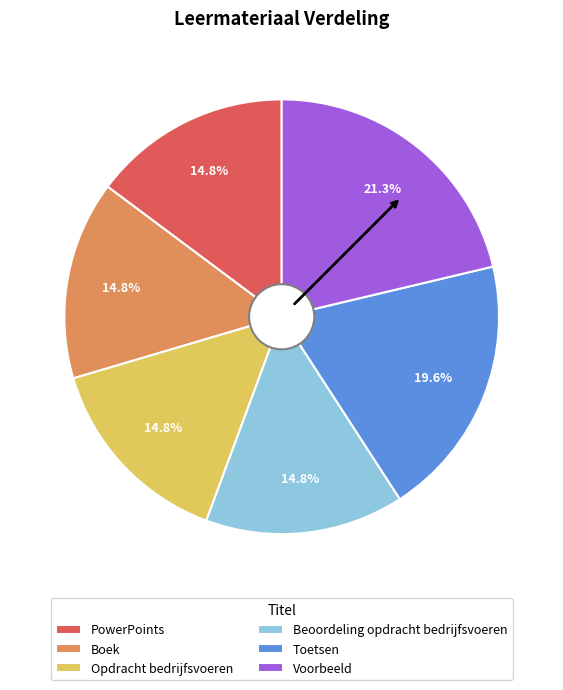

Which has a higher value, Toetsen or Opdracht bedrijfsvoeren?

Toetsen